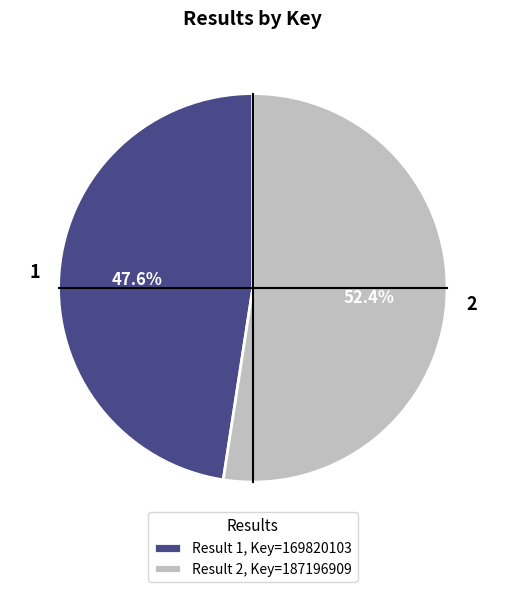

Rank the categories by value from highest to lowest.

2, 1